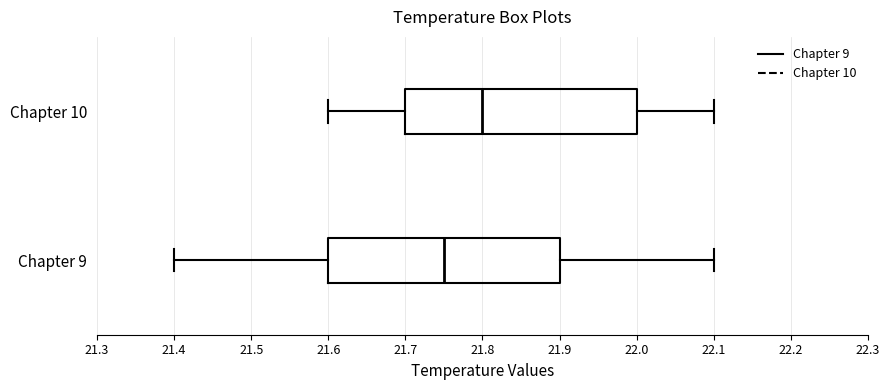

Reading bottom to top, transcribe this box plot: for each box, give where its median line is, the range the box spans, and where its two whiskers end, as read against the x-axis. The values are not printed on the chart, so give them approximately, as read against the axis.

Chapter 9: median 21.75, box 21.60 to 21.90, whiskers 21.40 to 22.10
Chapter 10: median 21.80, box 21.70 to 22.00, whiskers 21.60 to 22.10